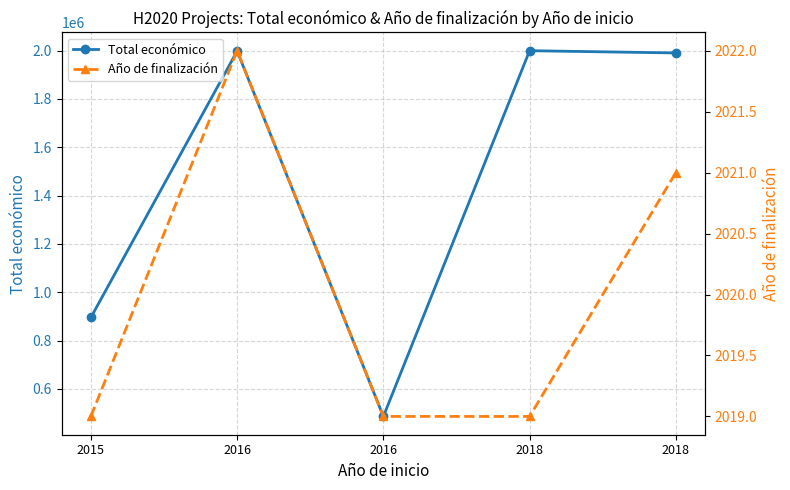

Reading right to left, transcribe all the data shown in this chart.

Total económico: 1990368	1999718	486000	1998299	895500
Año de finalización: 2021	2019	2019	2022	2019